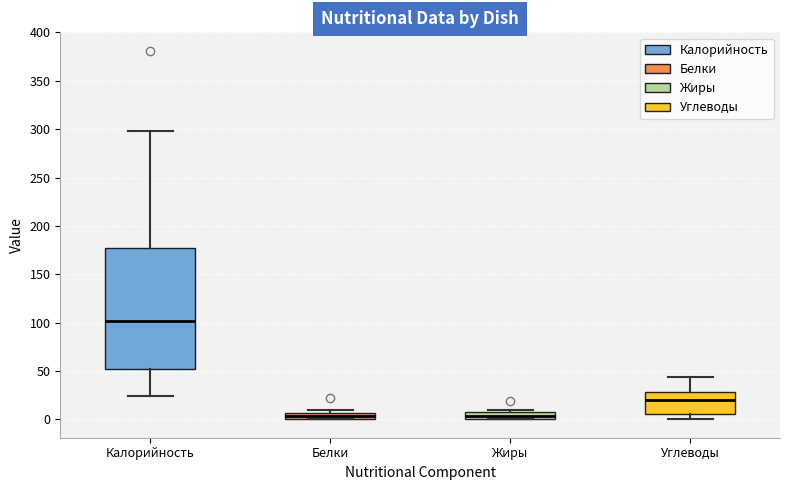

Which box has the highest median line?

Калорийность